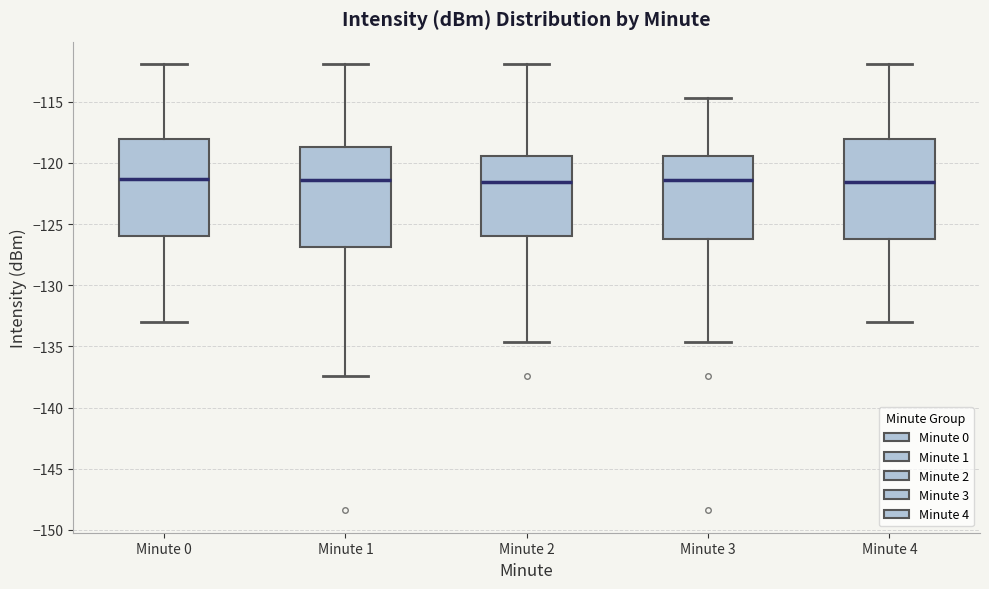

Reading left to right, read every box against the y-axis: the position of its median line, the range the box covers, and the ends of its whiskers. The values are not printed on the chart, so give them approximately, as read against the axis.

Minute 0: median -121.5, box -126.0 to -118.0, whiskers -133.0 to -112.0
Minute 1: median -121.5, box -127.0 to -118.5, whiskers -137.5 to -112.0
Minute 2: median -121.5, box -126.0 to -119.5, whiskers -134.5 to -112.0
Minute 3: median -121.5, box -126.0 to -119.5, whiskers -134.5 to -114.5
Minute 4: median -121.5, box -126.0 to -118.0, whiskers -133.0 to -112.0